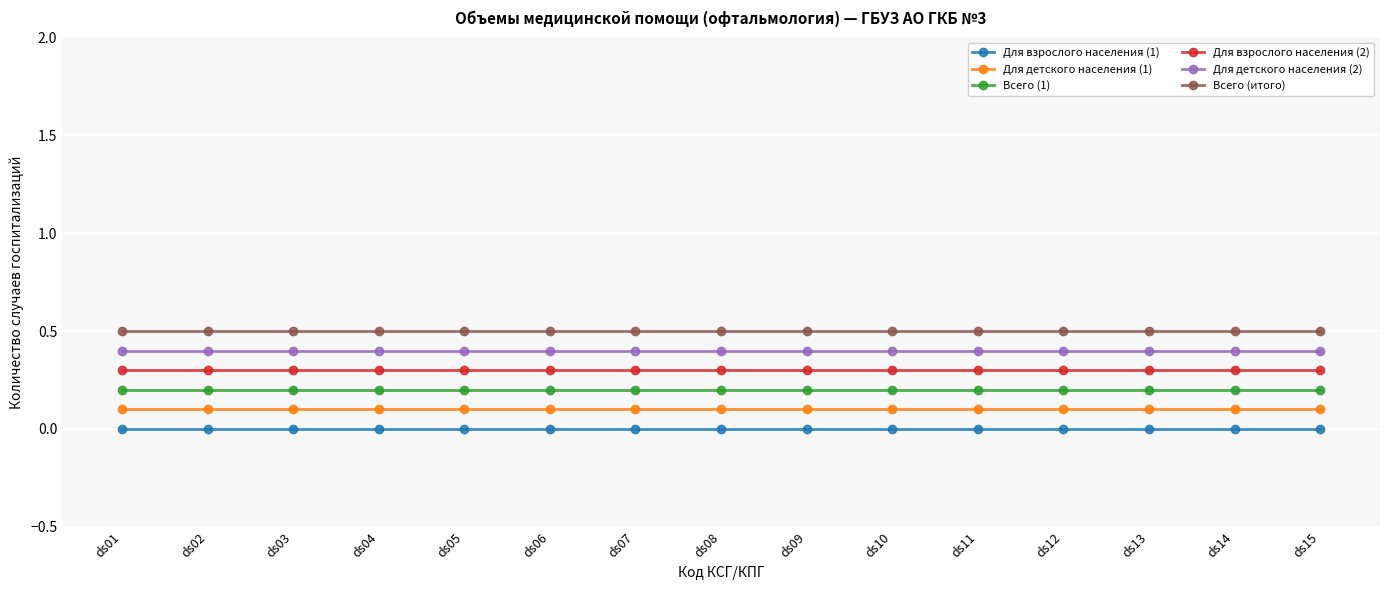

Reading left to right, list all the values displayed in this chart.

Для взрослого населения (1): 0.0	0.0	0.0	0.0	0.0	0.0	0.0	0.0	0.0	0.0	0.0	0.0	0.0	0.0	0.0
Для детского населения (1): 0.1	0.1	0.1	0.1	0.1	0.1	0.1	0.1	0.1	0.1	0.1	0.1	0.1	0.1	0.1
Всего (1): 0.2	0.2	0.2	0.2	0.2	0.2	0.2	0.2	0.2	0.2	0.2	0.2	0.2	0.2	0.2
Для взрослого населения (2): 0.3	0.3	0.3	0.3	0.3	0.3	0.3	0.3	0.3	0.3	0.3	0.3	0.3	0.3	0.3
Для детского населения (2): 0.4	0.4	0.4	0.4	0.4	0.4	0.4	0.4	0.4	0.4	0.4	0.4	0.4	0.4	0.4
Всего (итого): 0.5	0.5	0.5	0.5	0.5	0.5	0.5	0.5	0.5	0.5	0.5	0.5	0.5	0.5	0.5